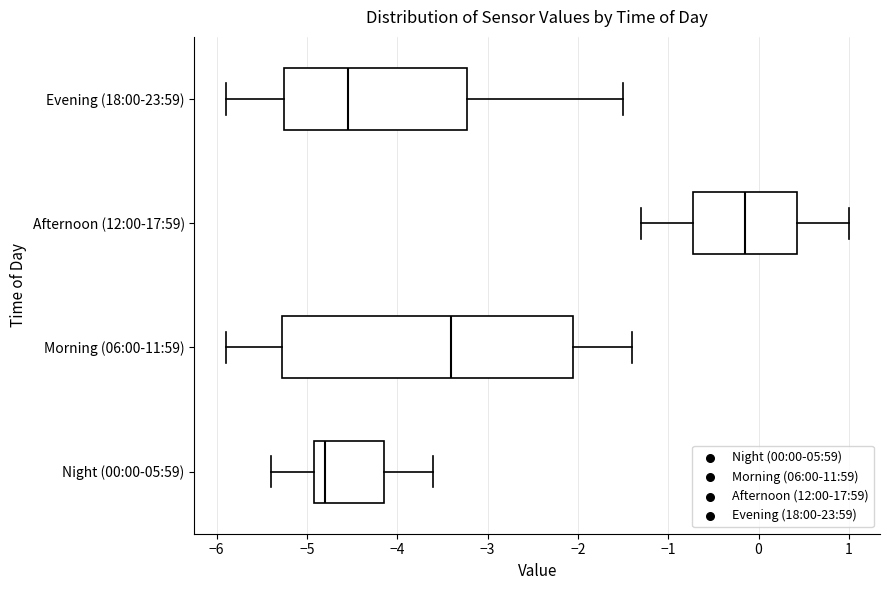

Which box's median line is the furthest to the left?

Night (00:00-05:59)